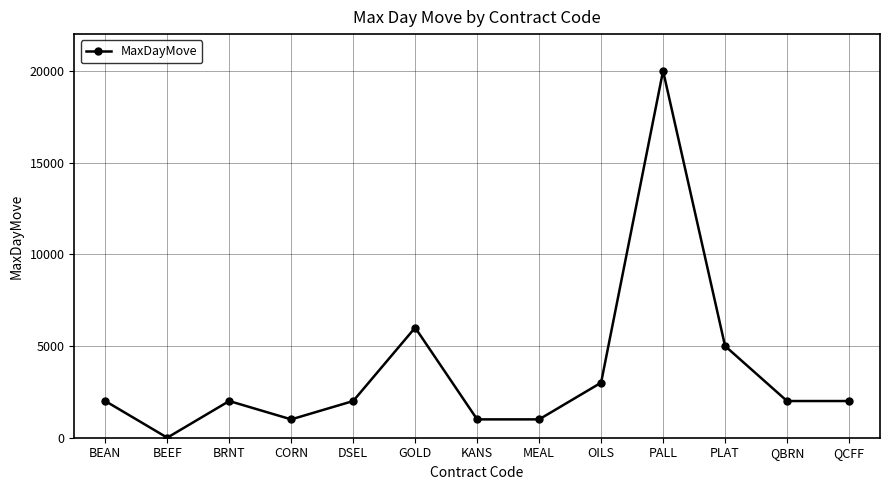

What is the value of the 7th point from the left?

1000